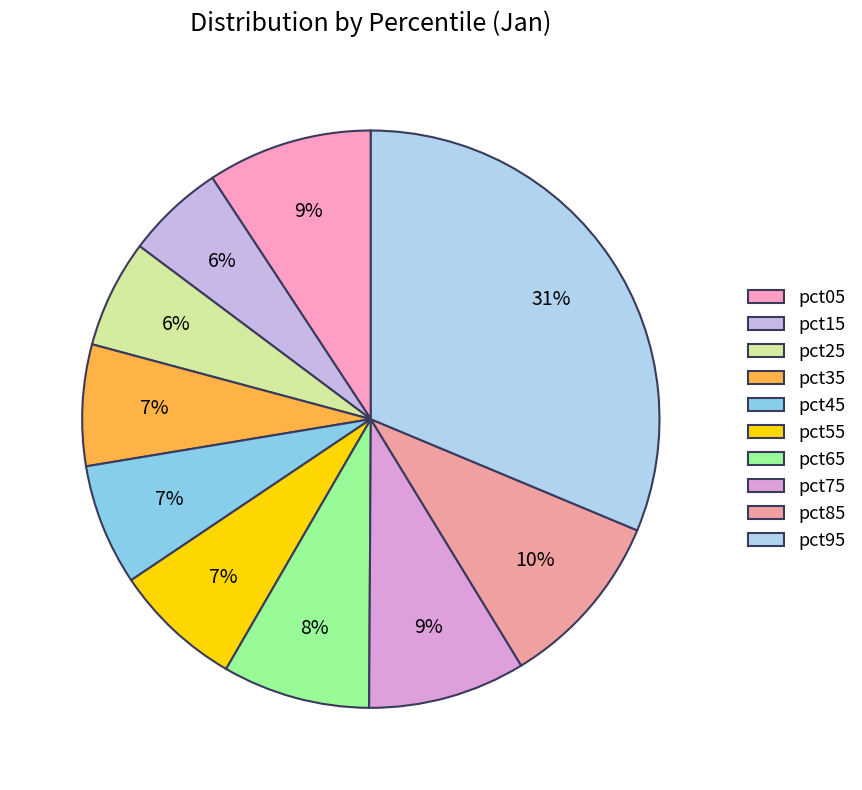

What percentage do pct65 and pct45 together represent?

15.1%